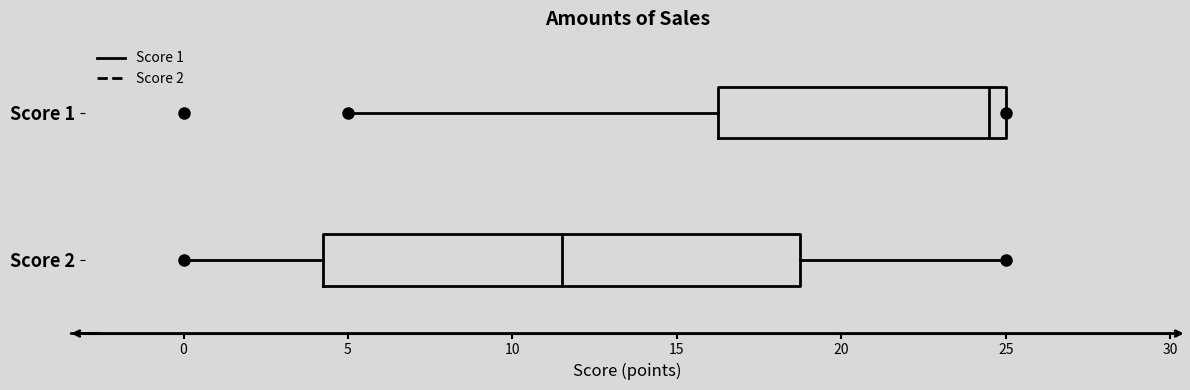

Reading bottom to top, transcribe this box plot: for each box, give where its median line is, the range the box spans, and where its two whiskers end, as read against the x-axis. The values are not printed on the chart, so give them approximately, as read against the axis.

Score 2: median 11.5, box 4.5 to 19.0, whiskers 0.0 to 25.0
Score 1: median 24.5, box 16.5 to 25.0, whiskers 5.0 to 25.0